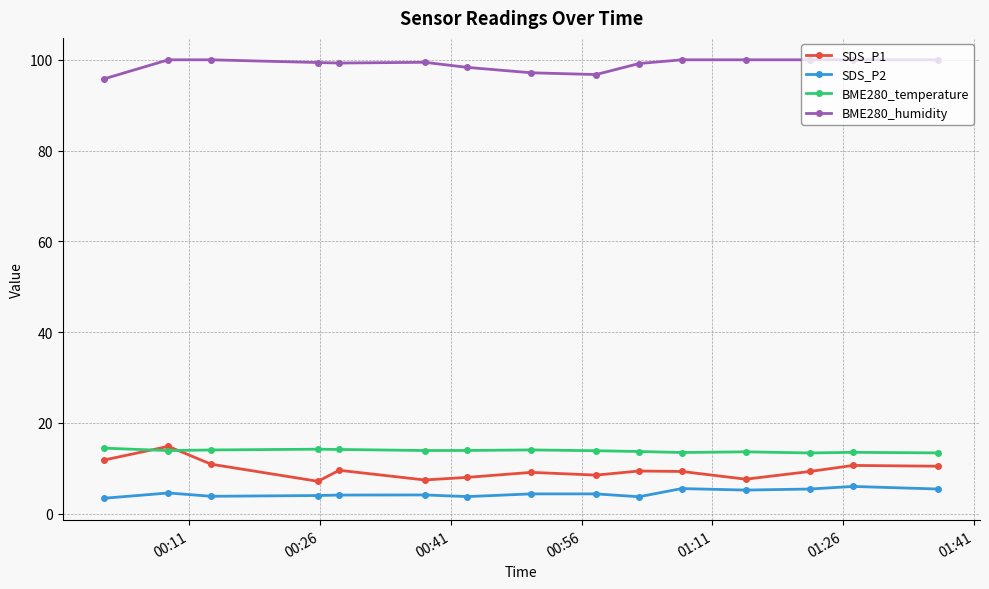

What is the value of the BME280_temperature point at the 1st from the left?

14.4